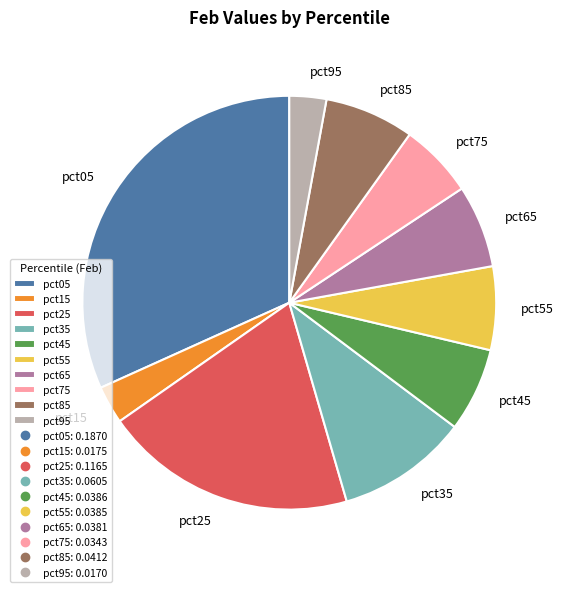

Which category has the biggest portion of the pie?

pct05